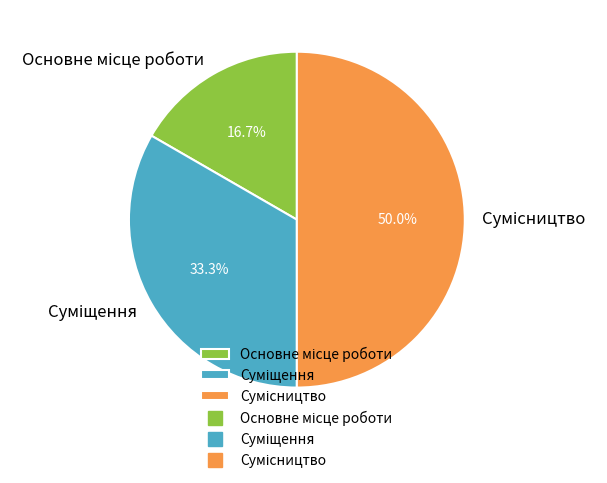

Is it true that Суміщення is 33% of the pie?

True